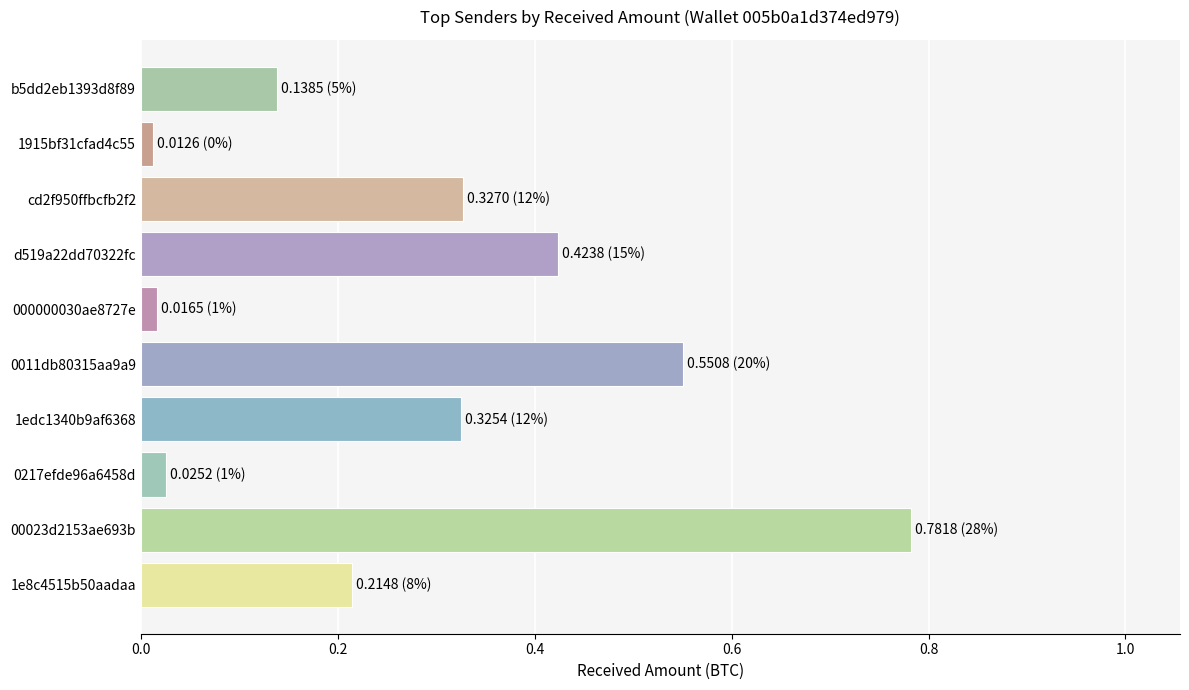

What is the sum of all values?

2.8